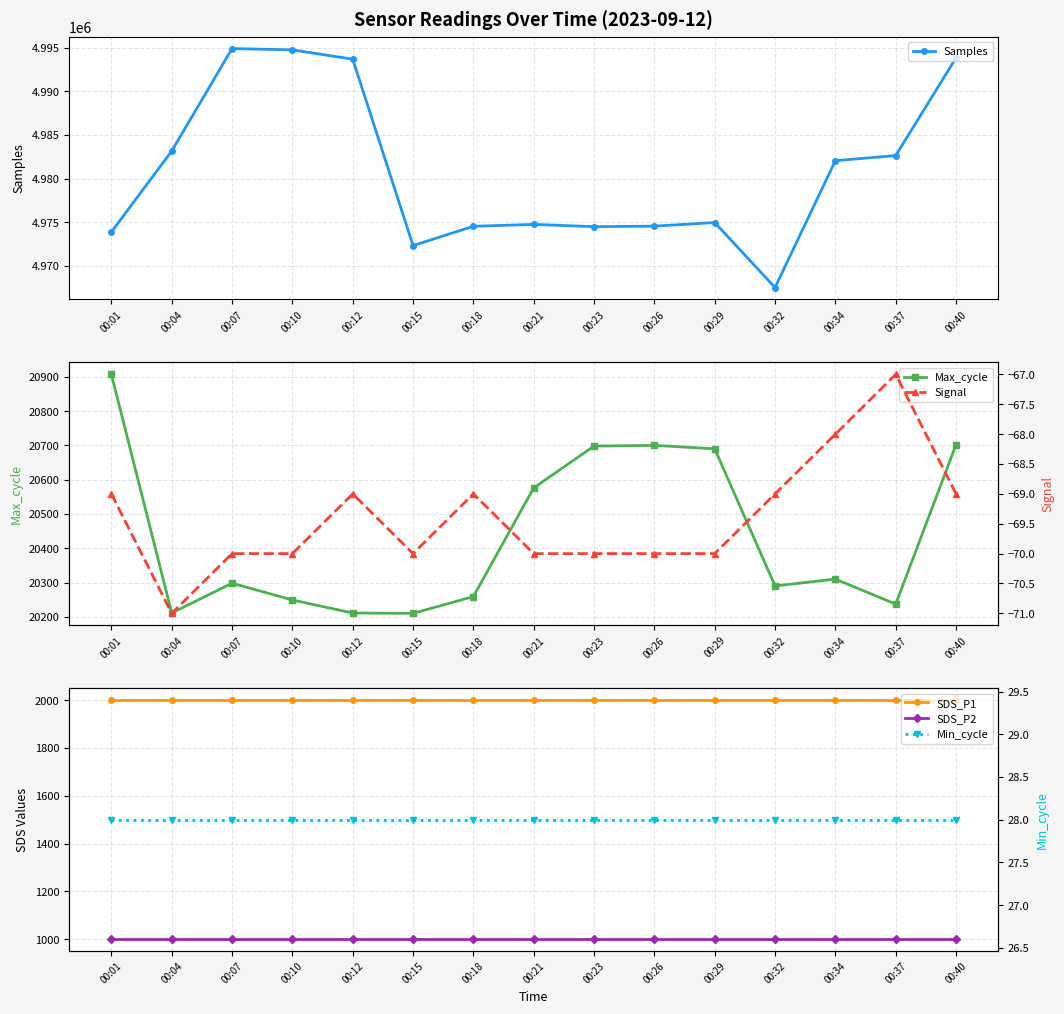

Count the number of data series in this chart.

6